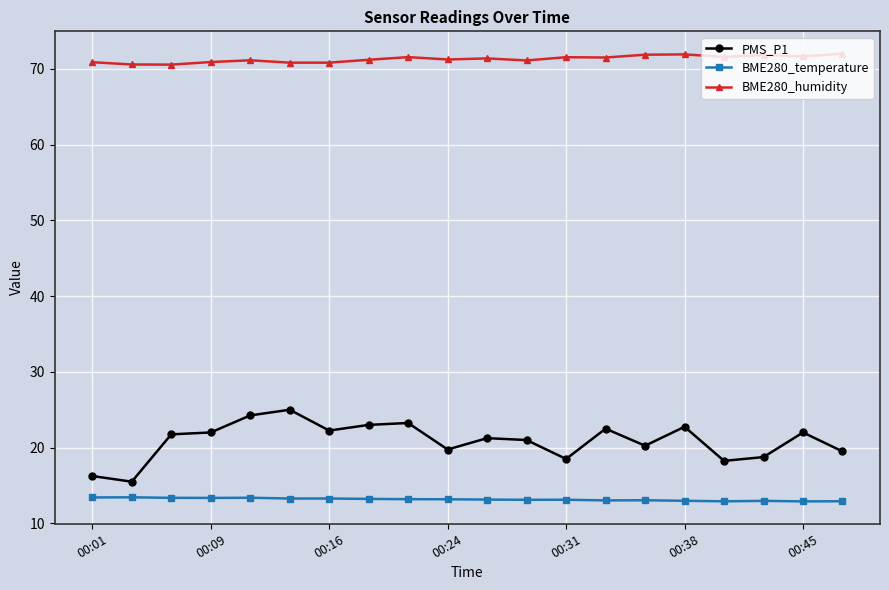

True or false: PMS_P1 and BME280_temperature intersect in this chart.

False